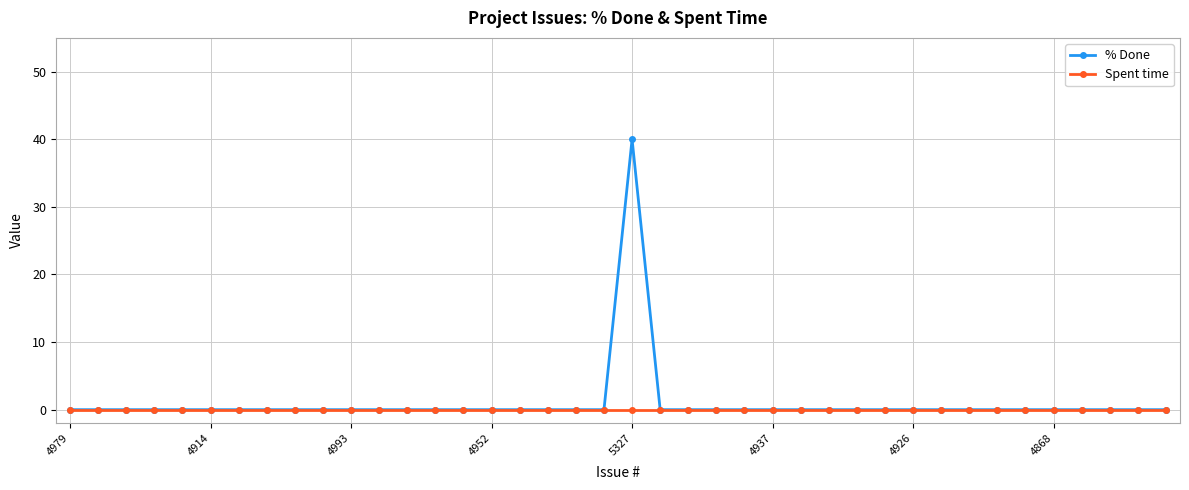

How many distinct data groups are displayed?

2